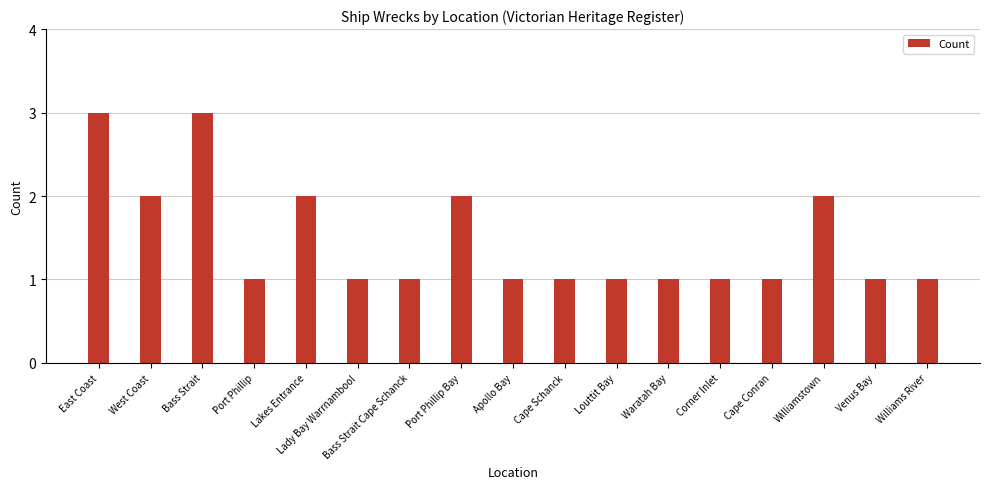

What value does the data have at Apollo Bay?

1